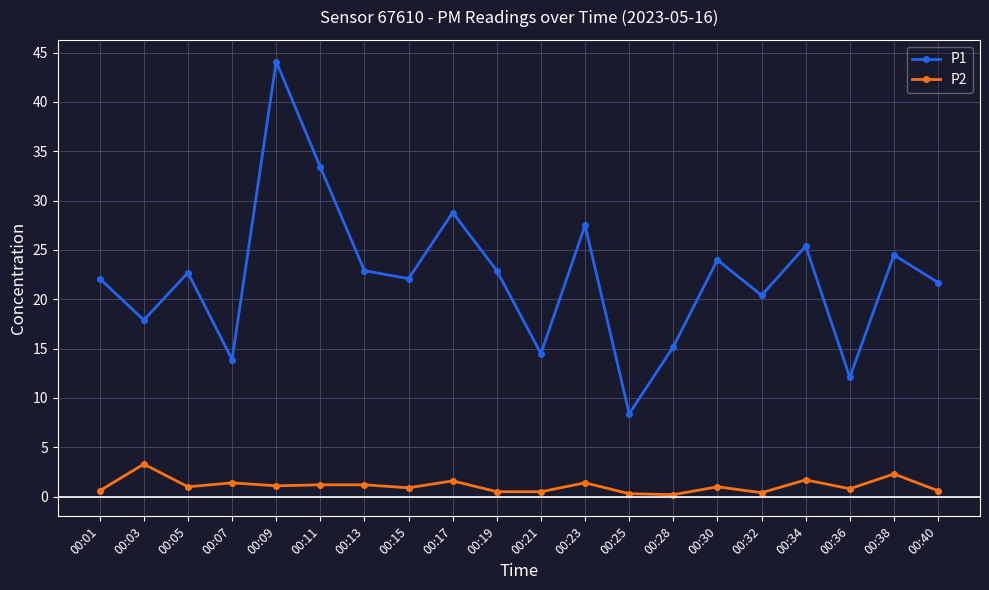

Which category has the lowest value in the P1 series?

00:25